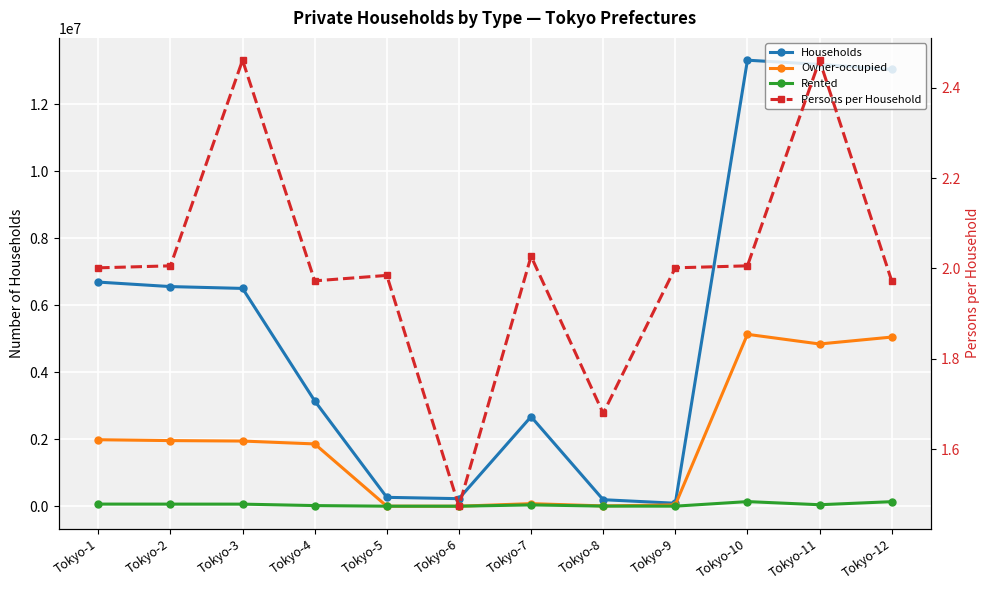

What are all the series names shown in the legend?

Households, Owner-occupied, Rented, Persons per Household